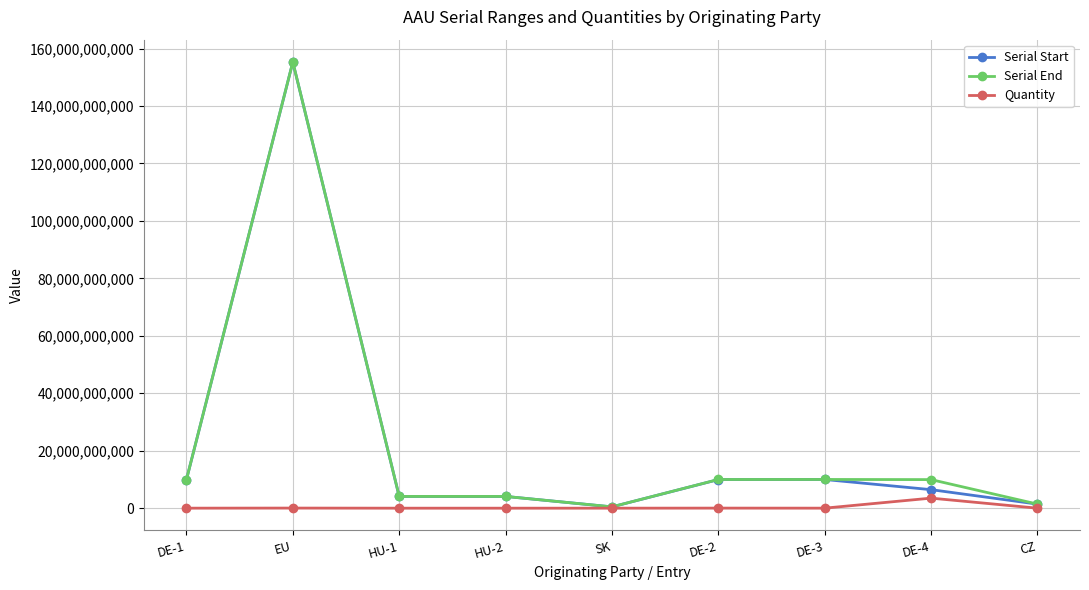

At which category does Serial End reach its first local peak?

EU